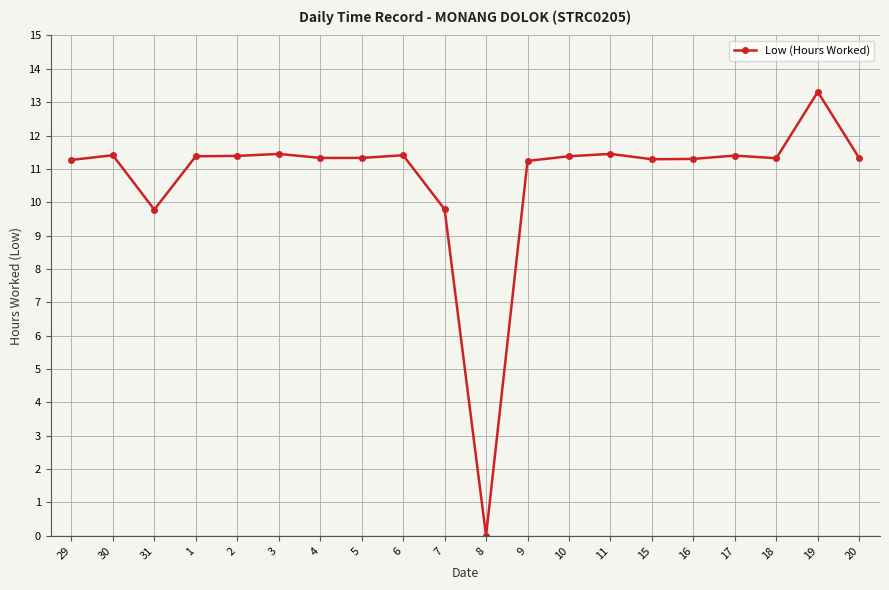

What is the sum of all values?

214.6